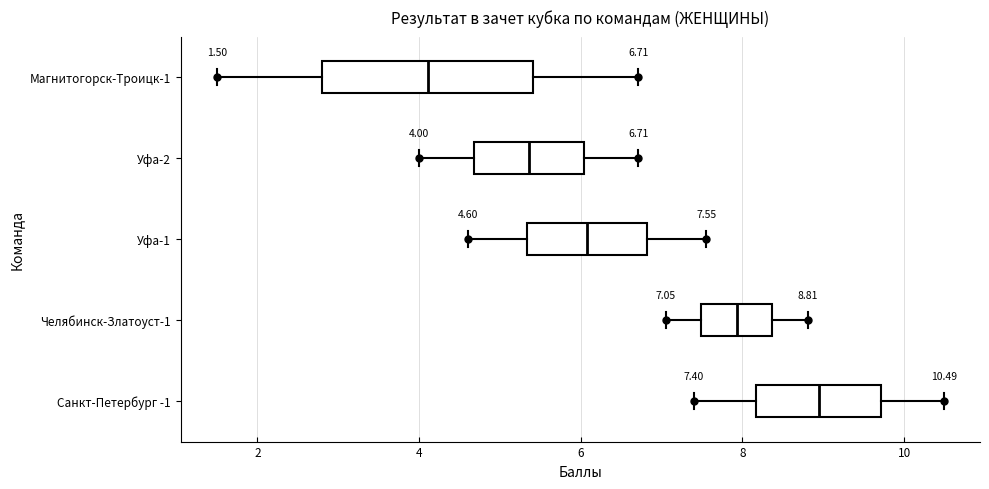

Comparing the boxes themselves (not the whiskers), which one is the widest?

Магнитогорск-Троицк-1